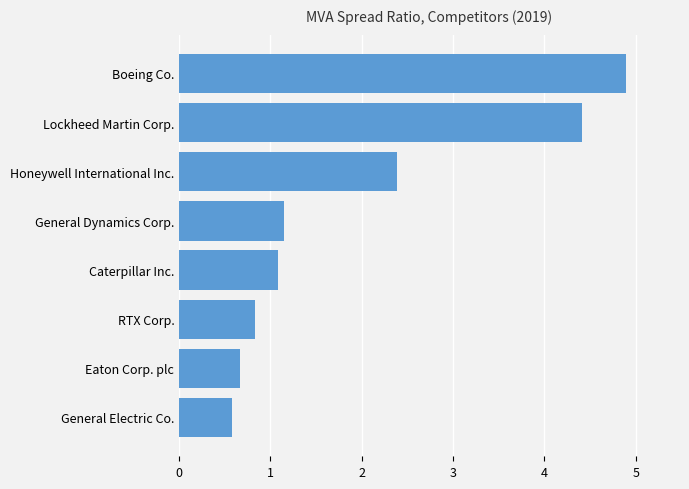

What is the label of the 3rd bar from the top?

Honeywell International Inc.